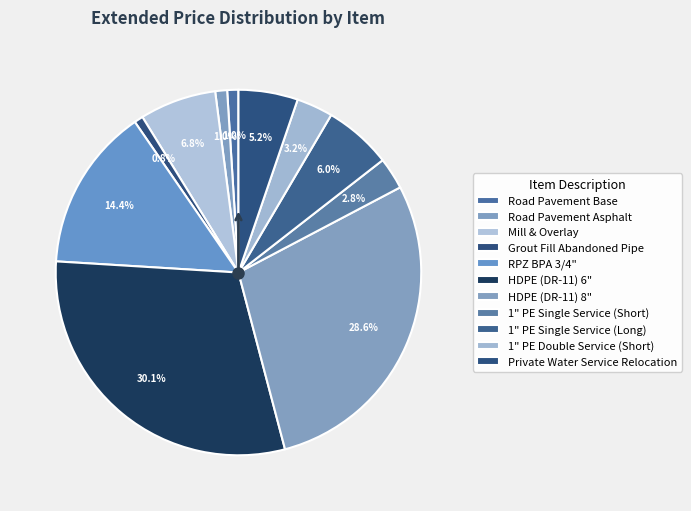

What percentage is the RPZ BPA 3/4" slice, to the nearest percent?

14%